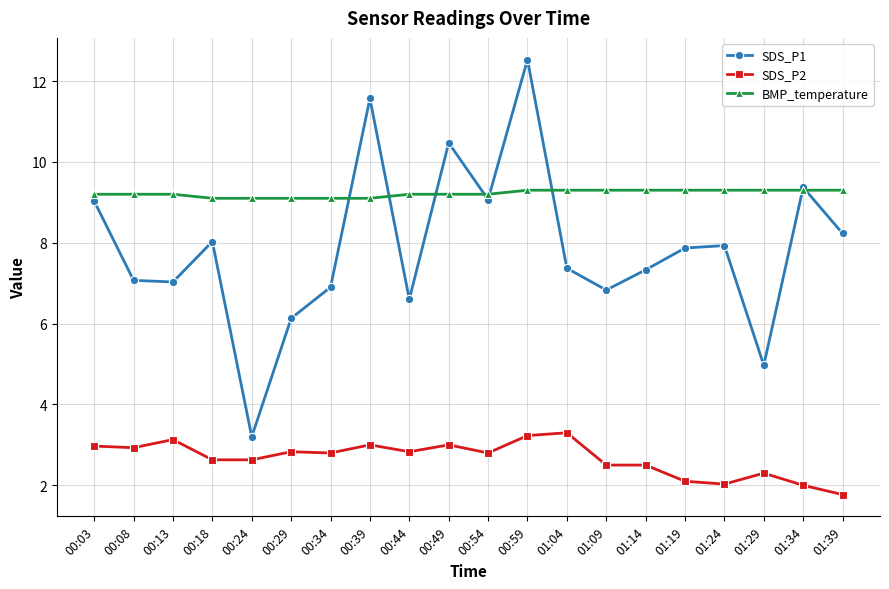

What is the sum of the SDS_P1 values at 01:39 and 00:18?

16.3